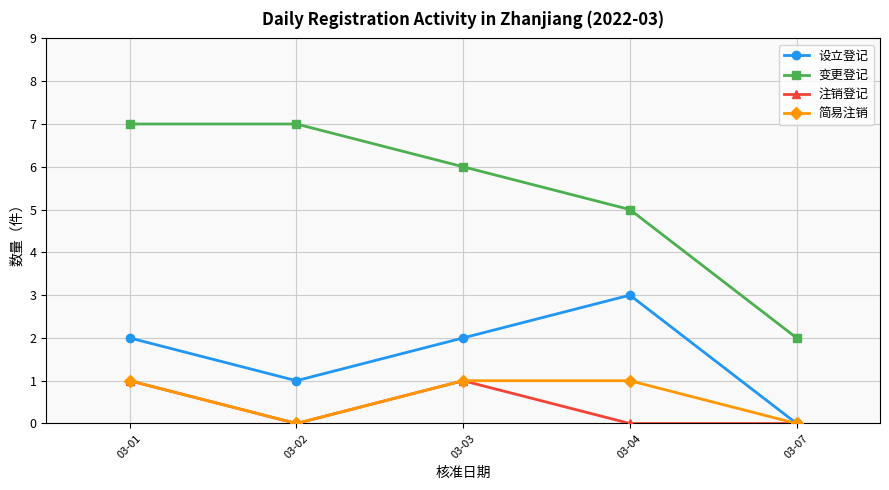

Is it true that 注销登记 equals 0 at 03-07?

True